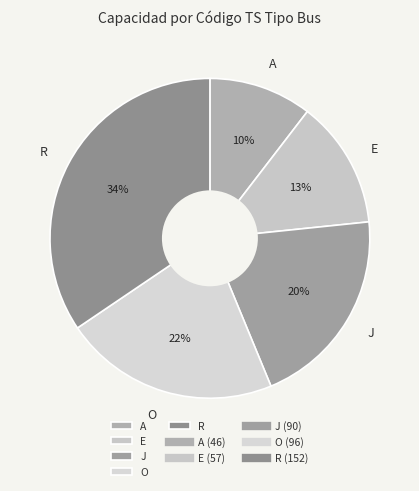

Is it true that J is 20% of the pie?

True